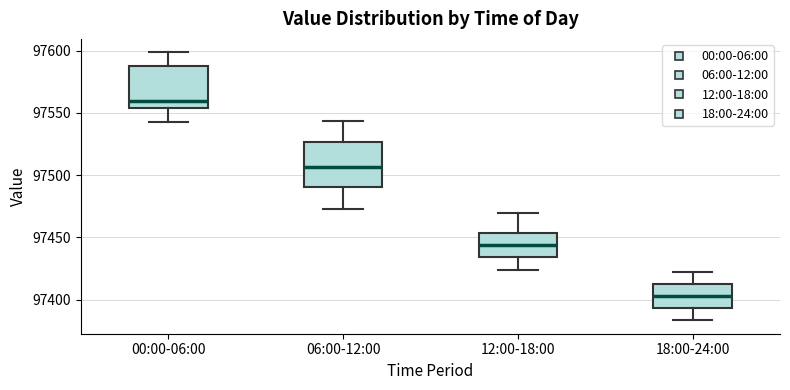

Where does the median line of the box for 00:00-06:00 sit on the y-axis? The values are not printed on the chart, so give them approximately, as read against the axis.

97560